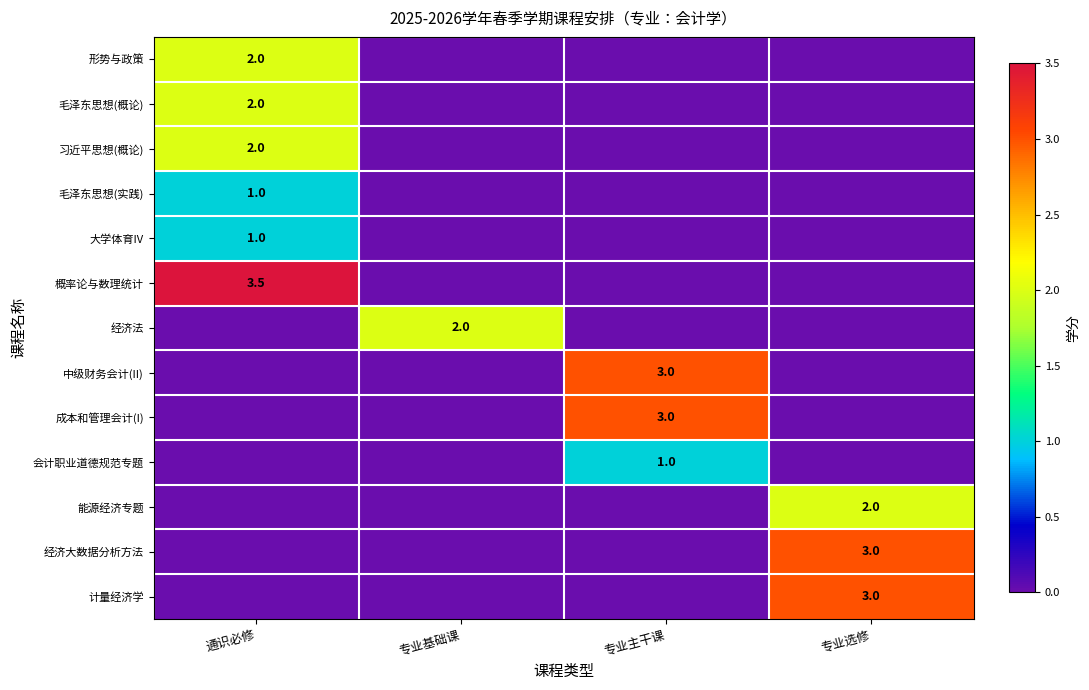

What is the difference between the highest and lowest values at 通识必修?

3.5